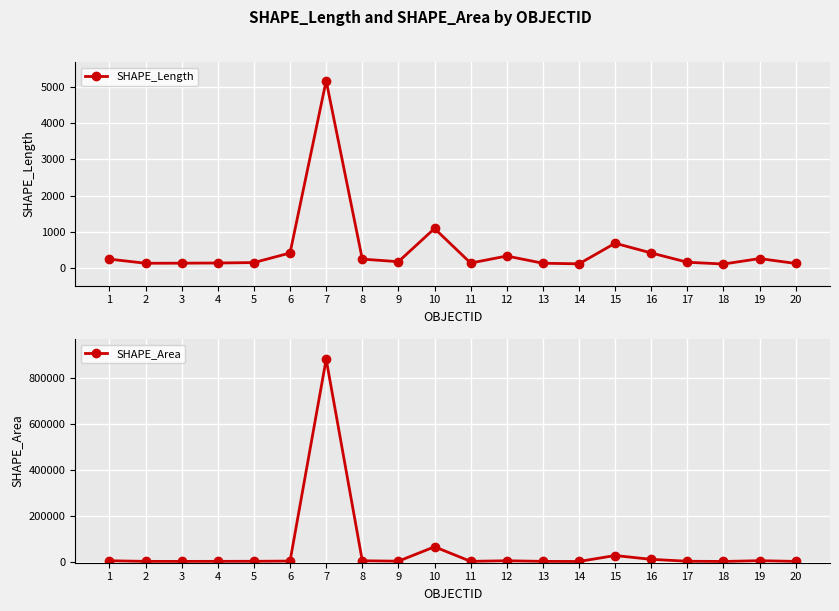

How many distinct data groups are displayed?

2